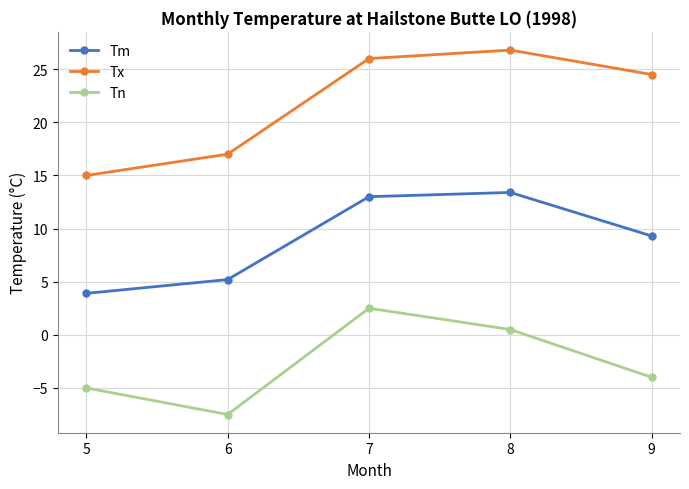

The Tx series shows 8.7 at 9. True or false?

False